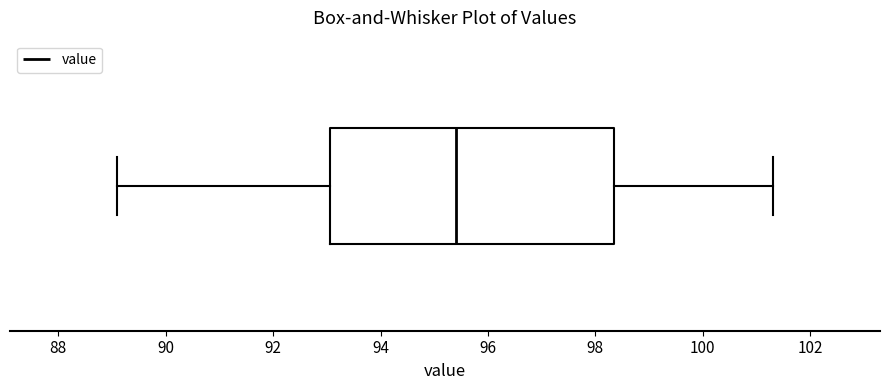

Transcribe this box plot: give where the median line is, the range the box spans, and where the two whiskers end, as read against the x-axis. The values are not printed on the chart, so give them approximately, as read against the axis.

median 95.4, box 93.0 to 98.4, whiskers 89.2 to 101.4